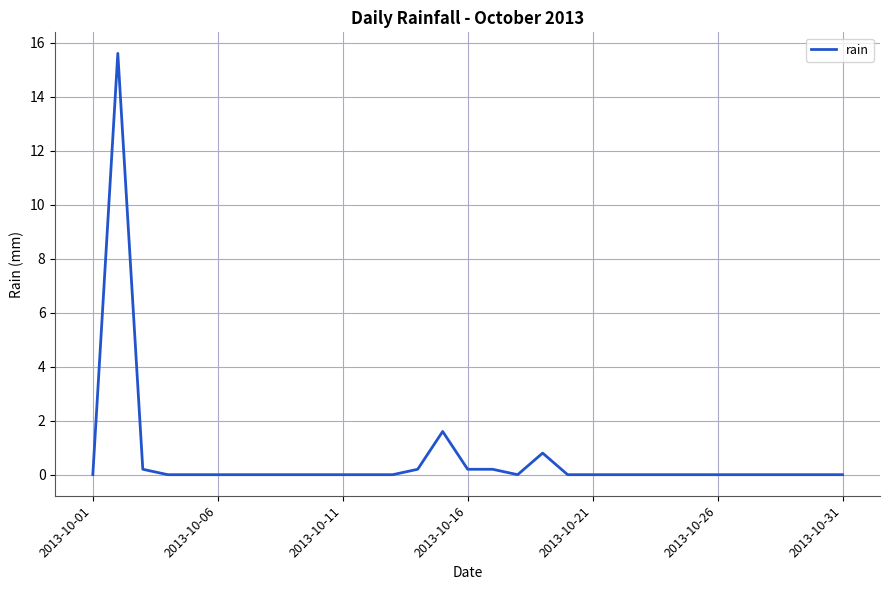

How many categories are shown in the chart?

31